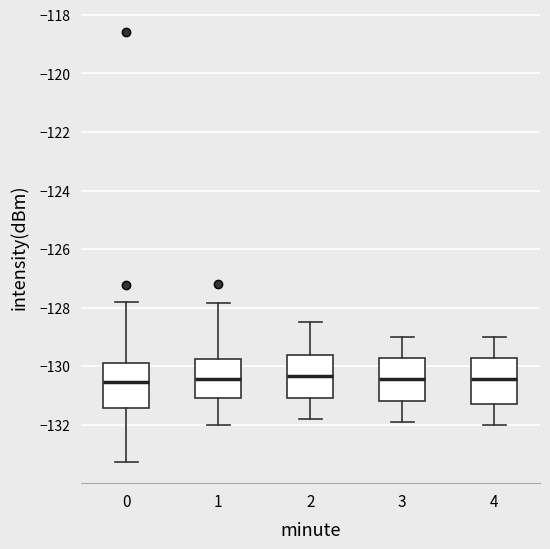

Reading left to right, read every box against the y-axis: the position of its median line, the range the box covers, and the ends of its whiskers. The values are not printed on the chart, so give them approximately, as read against the axis.

0: median -130.6, box -131.4 to -129.8, whiskers -133.2 to -127.8
1: median -130.4, box -131.0 to -129.8, whiskers -132.0 to -127.8
2: median -130.4, box -131.0 to -129.6, whiskers -131.8 to -128.4
3: median -130.4, box -131.2 to -129.8, whiskers -131.8 to -129.0
4: median -130.4, box -131.2 to -129.8, whiskers -132.0 to -129.0